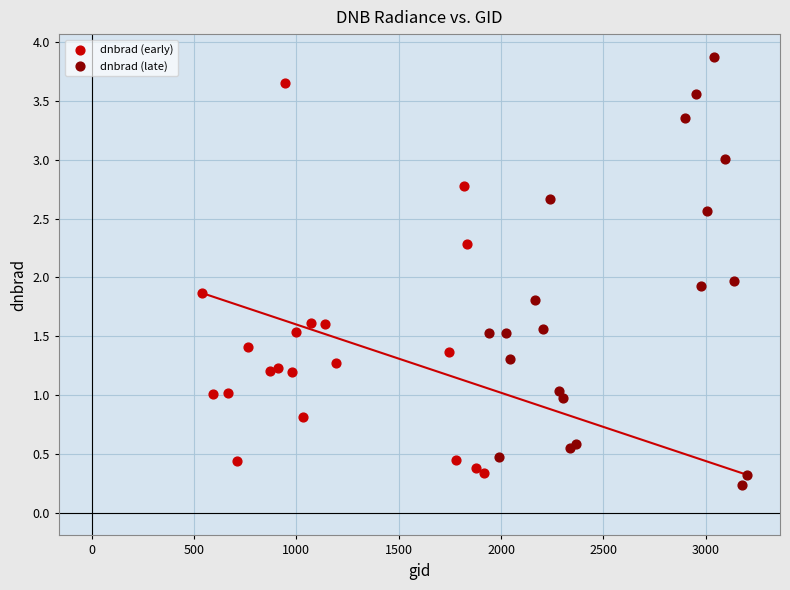

What are all the series names shown in the legend?

dnbrad (early), dnbrad (late)